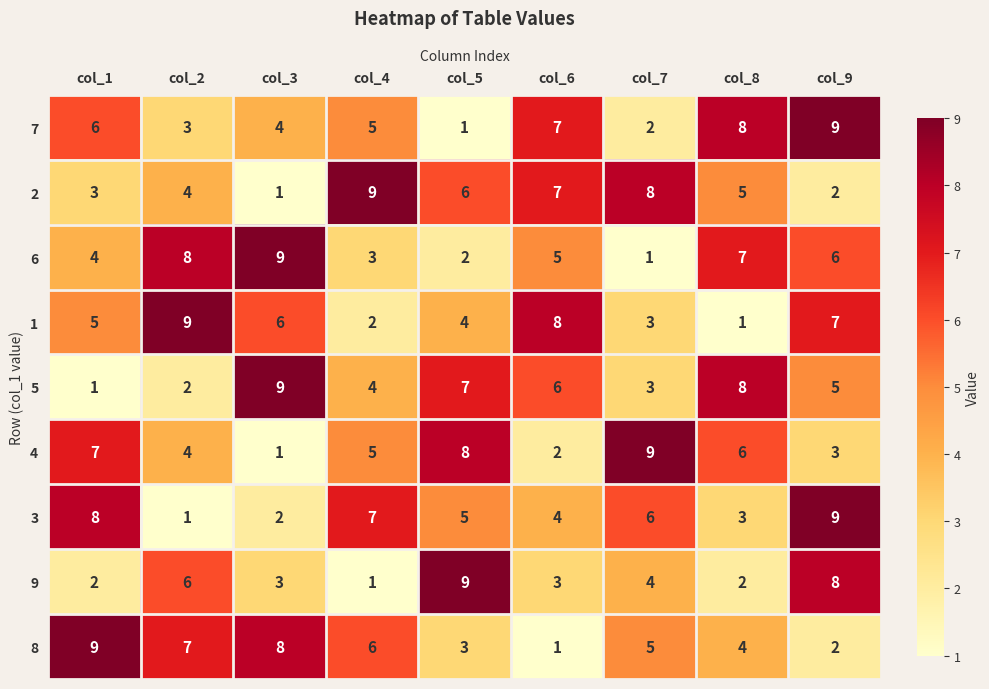

Between col_1 and col_5, which series saw the biggest shift?

9